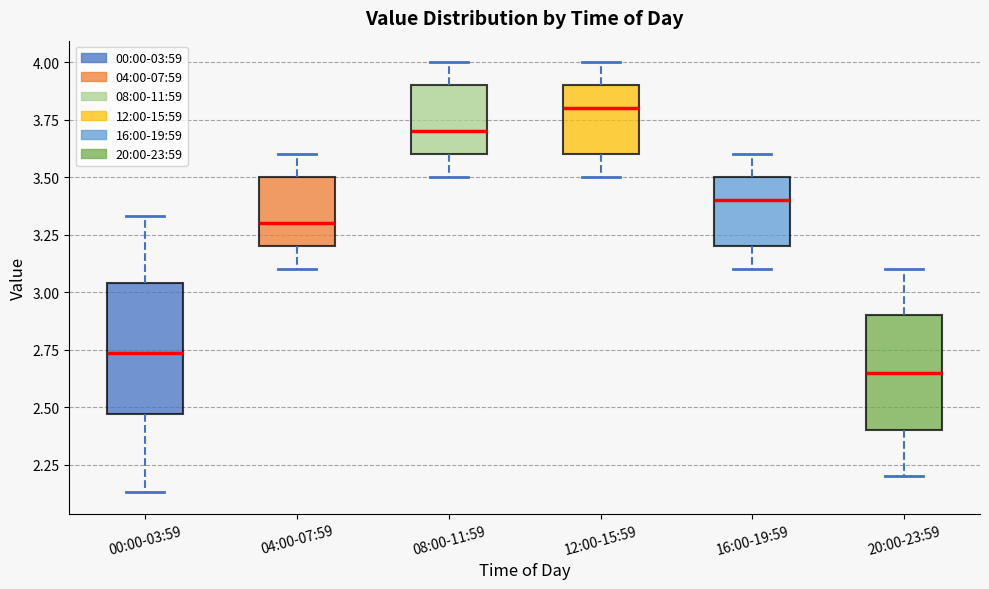

Reading left to right, read every box against the y-axis: the position of its median line, the range the box covers, and the ends of its whiskers. The values are not printed on the chart, so give them approximately, as read against the axis.

00:00-03:59: median 2.75, box 2.45 to 3.05, whiskers 2.15 to 3.35
04:00-07:59: median 3.30, box 3.20 to 3.50, whiskers 3.10 to 3.60
08:00-11:59: median 3.70, box 3.60 to 3.90, whiskers 3.50 to 4.00
12:00-15:59: median 3.80, box 3.60 to 3.90, whiskers 3.50 to 4.00
16:00-19:59: median 3.40, box 3.20 to 3.50, whiskers 3.10 to 3.60
20:00-23:59: median 2.65, box 2.40 to 2.90, whiskers 2.20 to 3.10